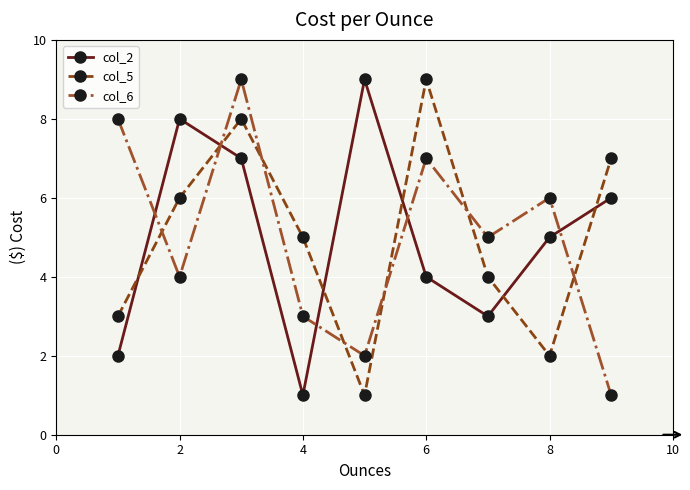

Which series ends up on top after the final intersection of col_6 and col_2?

col_2